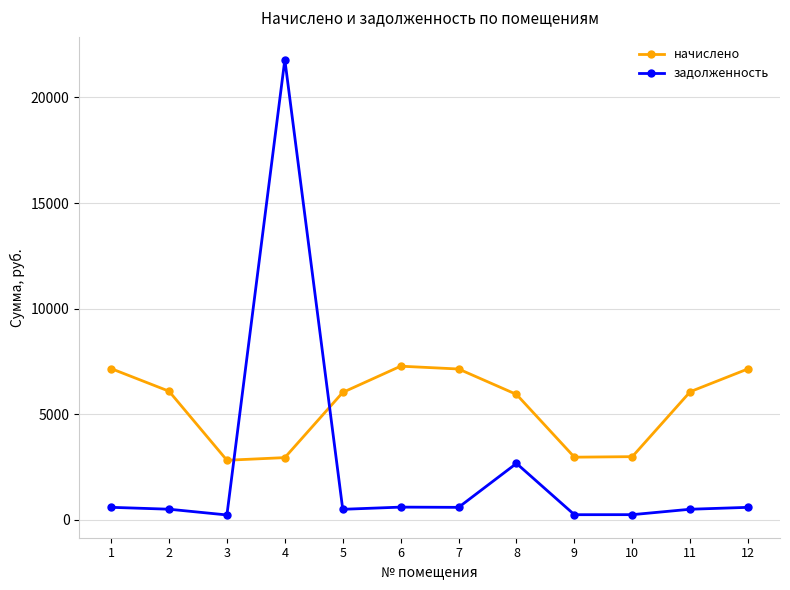

What is the maximum value for задолженность?

21784.9